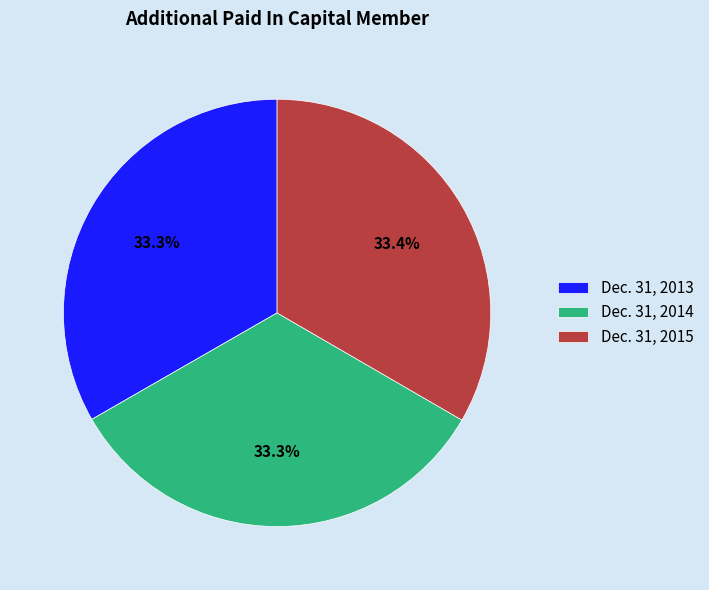

What is the total percentage of Dec. 31, 2015 and Dec. 31, 2014?

66.7%